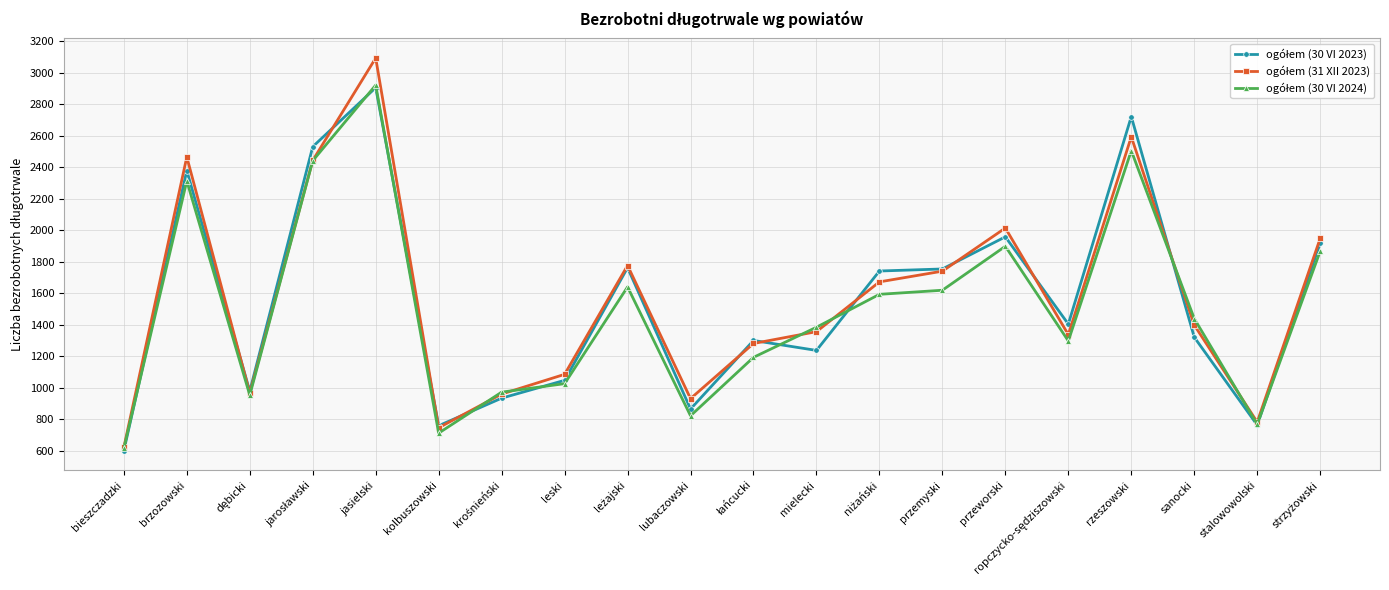

How many lines are shown in the chart?

3